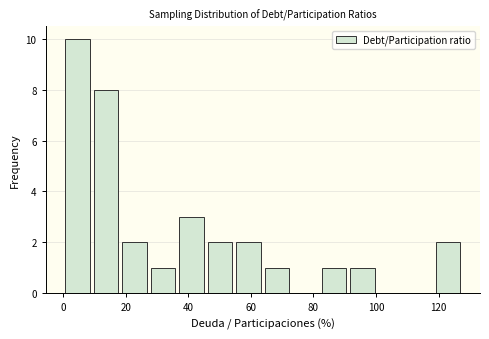

Which range on the x-axis has the tallest bar?

0 to 10